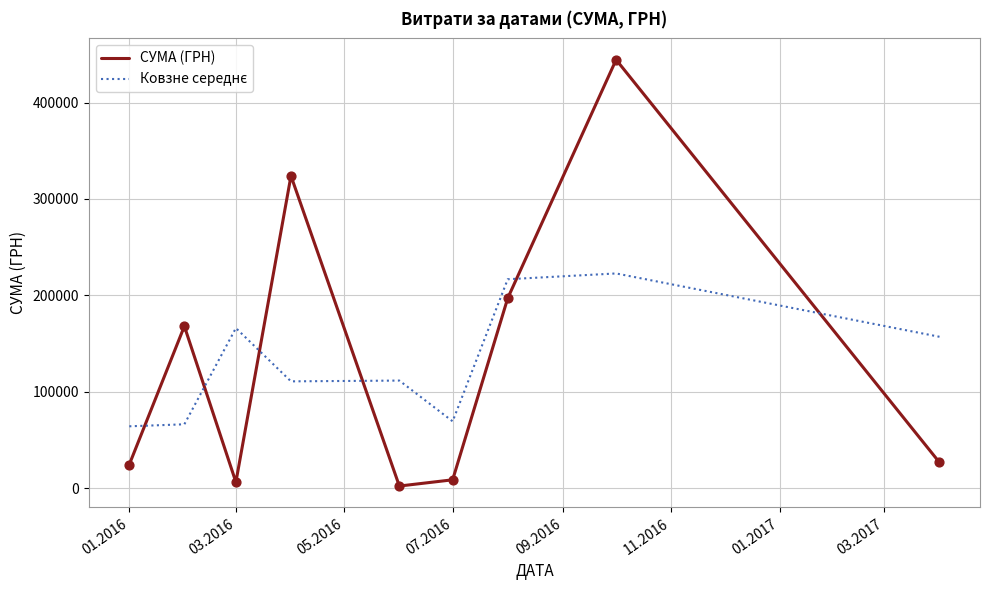

At how many categories does at least one series exceed 336862?

1